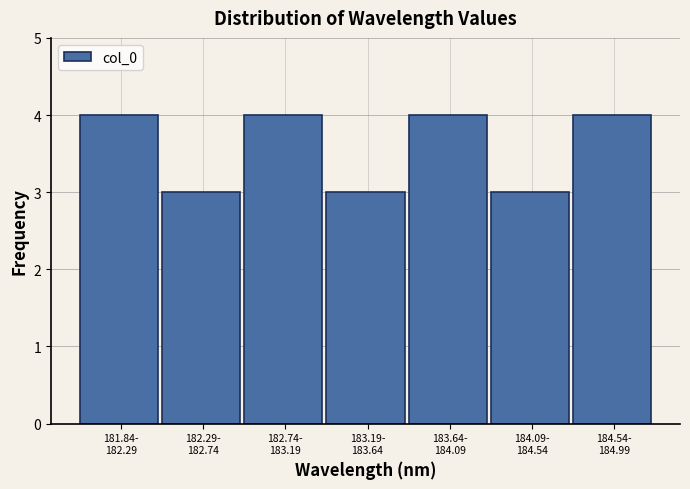

Reading left to right, what are all the values shown in this chart?

4	3	4	3	4	3	4